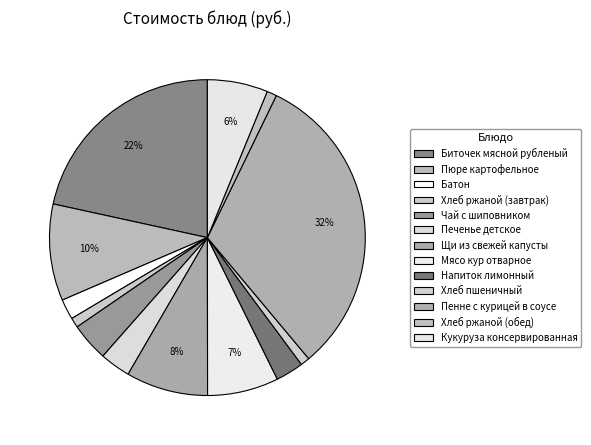

Count the number of slices in the pie.

13